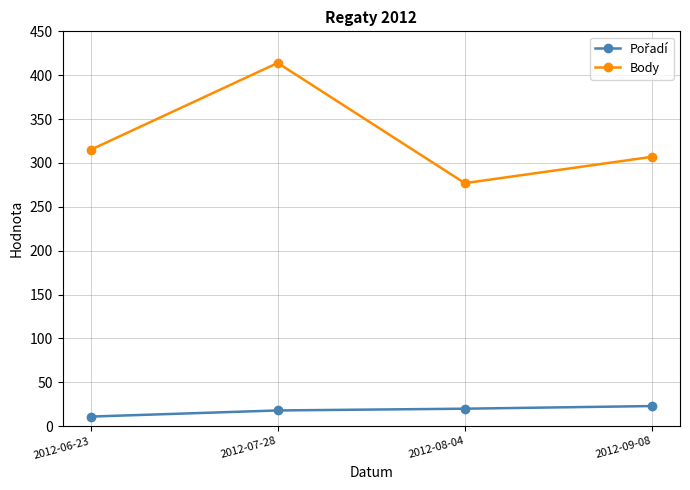

True or false: Body has a value of 640 at 2012-07-28.

False